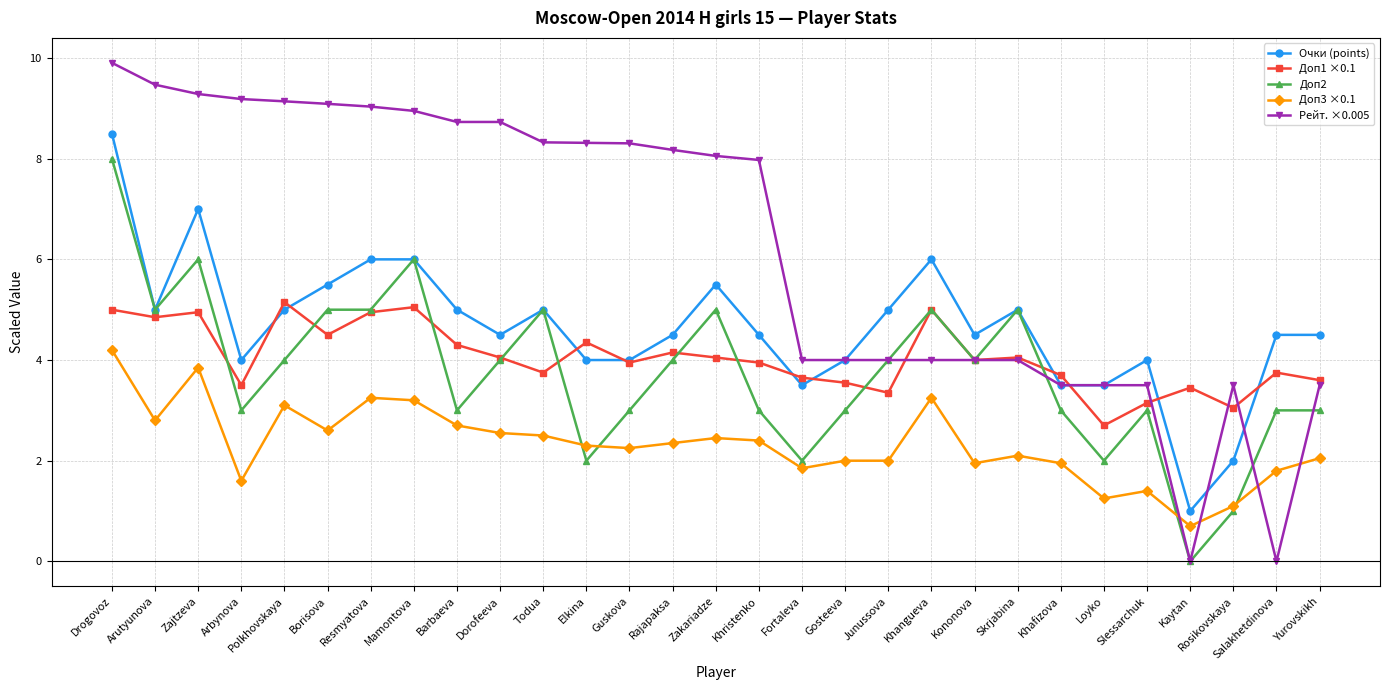

At which category is the sum across all series the highest?

Drogovoz